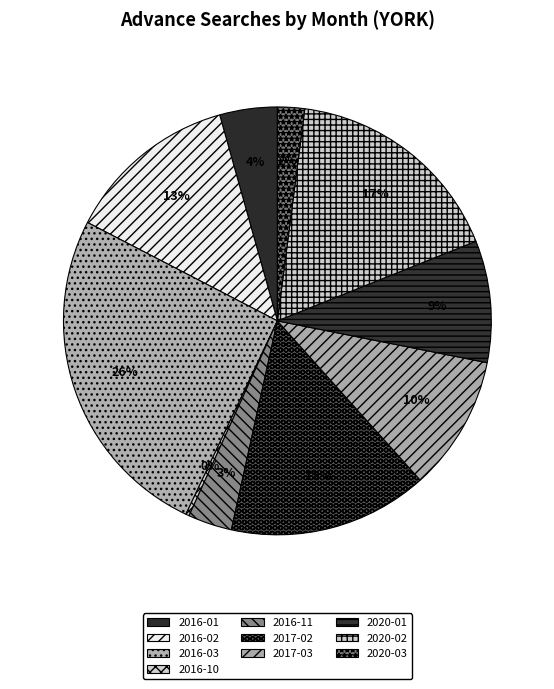

Which has a higher value, 2016-10 or 2016-02?

2016-02